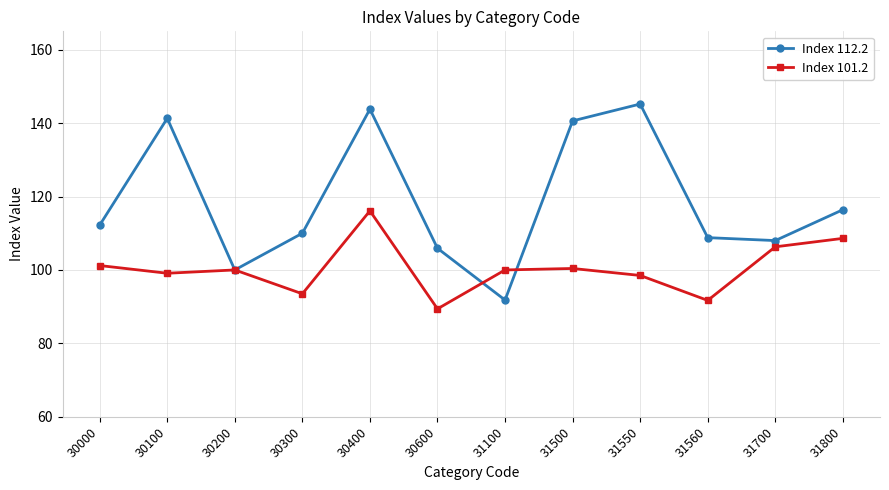

Which series changed the most between 31500 and 31700?

Index 112.2